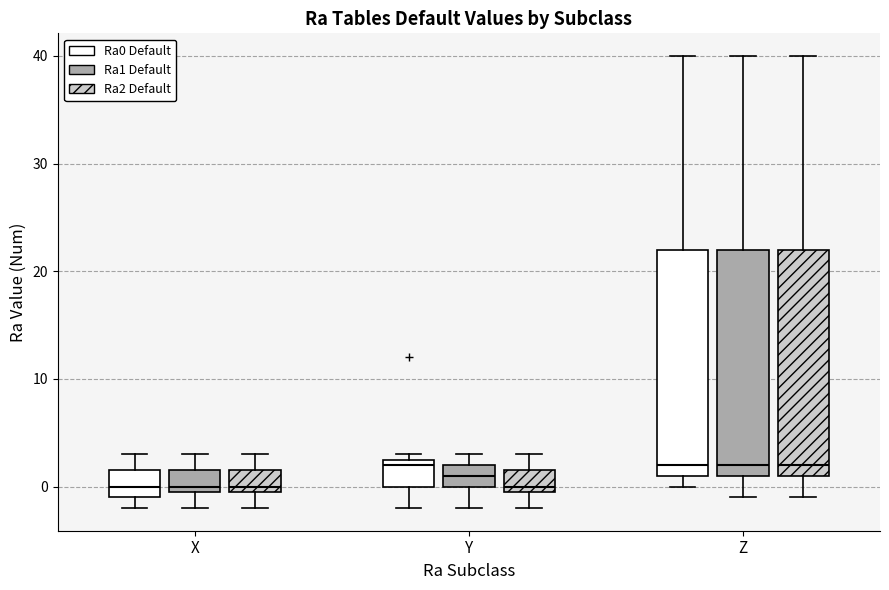

Where is the upper edge of the box for X (Ra2 Default) on the y-axis? The values are not printed on the chart, so give them approximately, as read against the axis.

2